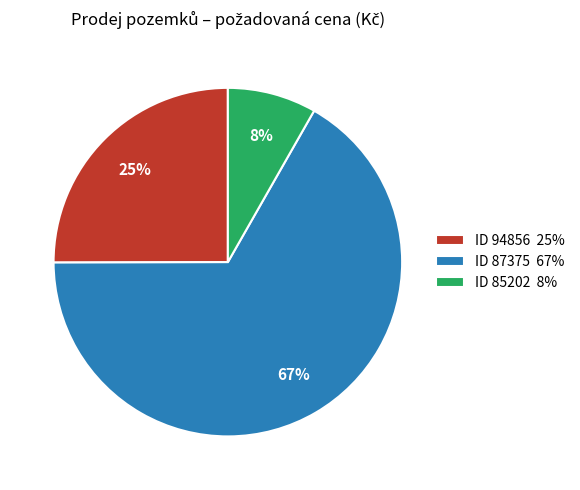

Is it true that ID 94856 25% is 37% of the pie?

False